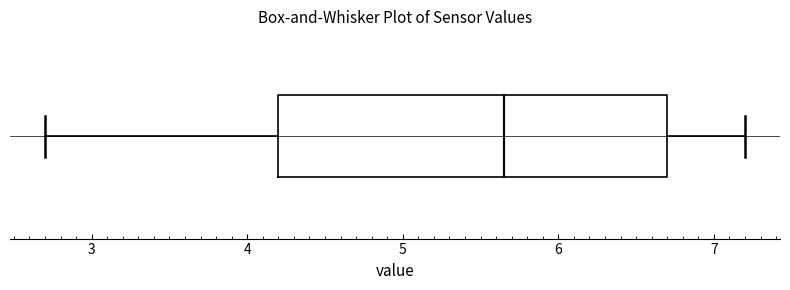

Transcribe this box plot: give where the median line is, the range the box spans, and where the two whiskers end, as read against the x-axis. The values are not printed on the chart, so give them approximately, as read against the axis.

median 5.7, box 4.2 to 6.7, whiskers 2.7 to 7.2